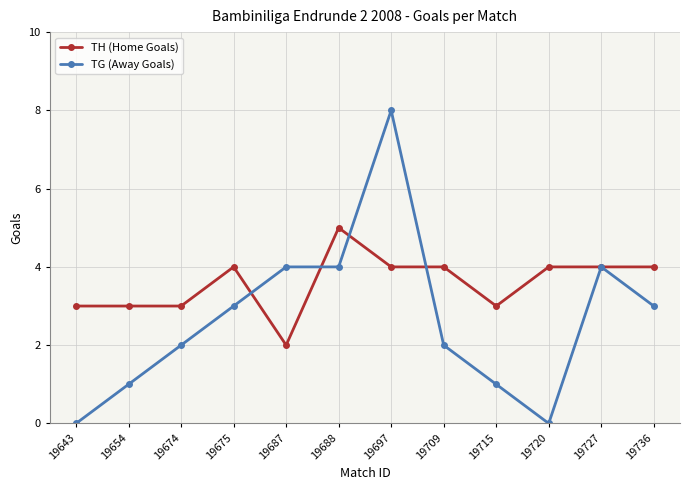

Reading right to left, what are all the values shown in this chart?

TH (Home Goals): 4	4	4	3	4	4	5	2	4	3	3	3
TG (Away Goals): 3	4	0	1	2	8	4	4	3	2	1	0